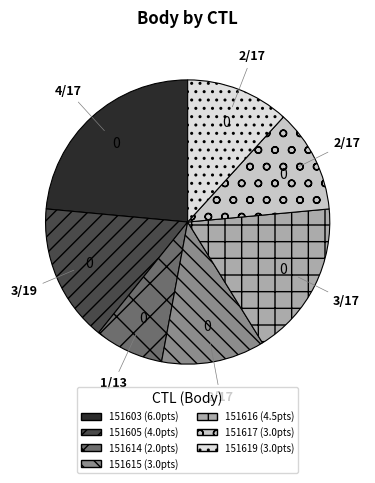

Does any single category account for the majority?

No